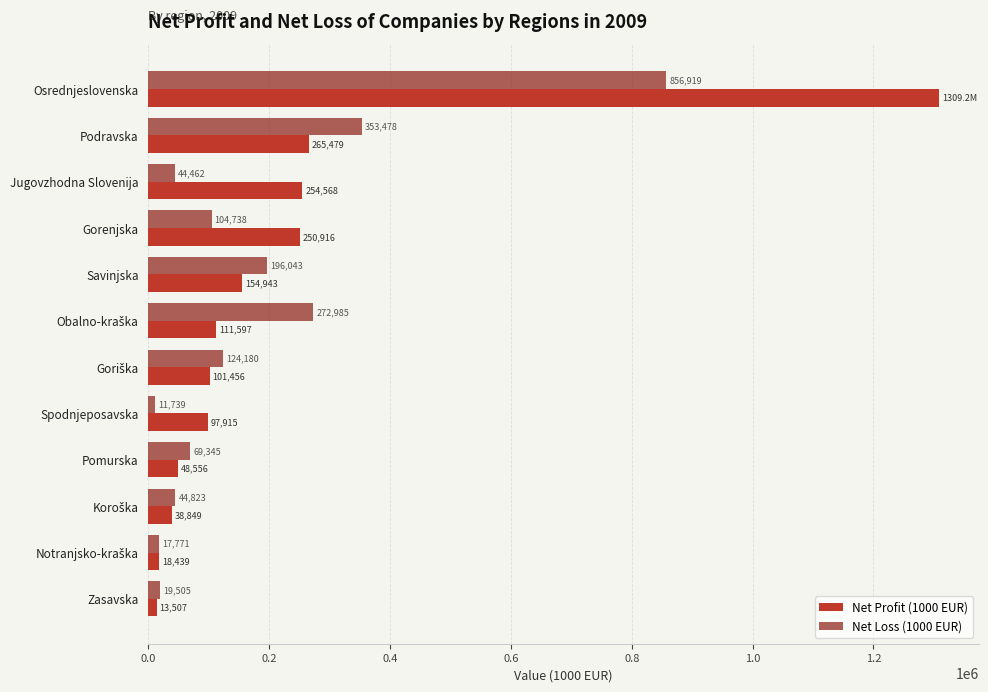

True or false: Net Profit (1000 EUR) has a value of 127223.1 at Podravska.

False